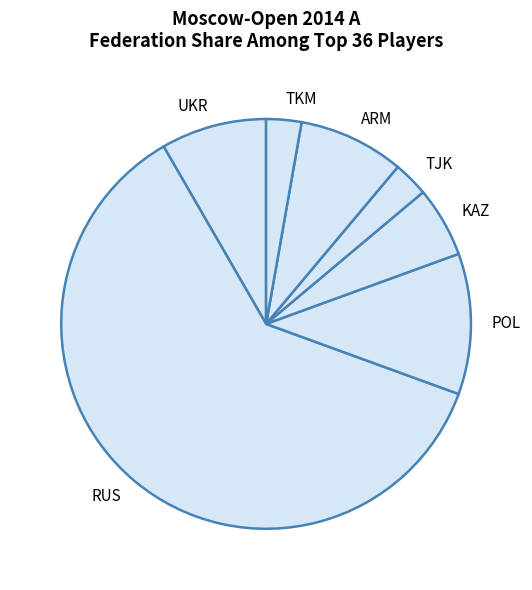

Which slice represents more than half of the pie?

RUS